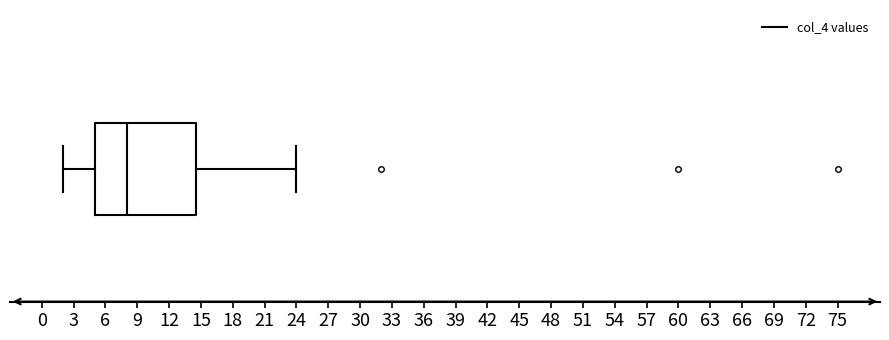

Where is the left edge of the box on the x-axis? The values are not printed on the chart, so give them approximately, as read against the axis.

5.0